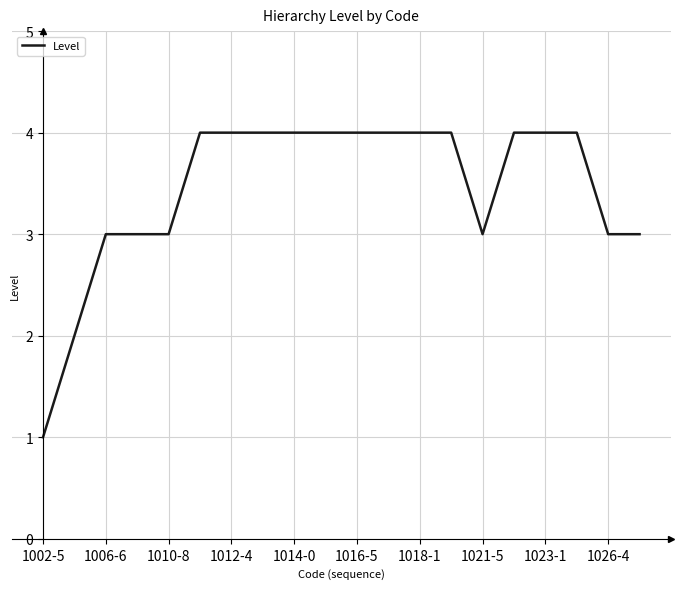

What is the sum of all values?

69